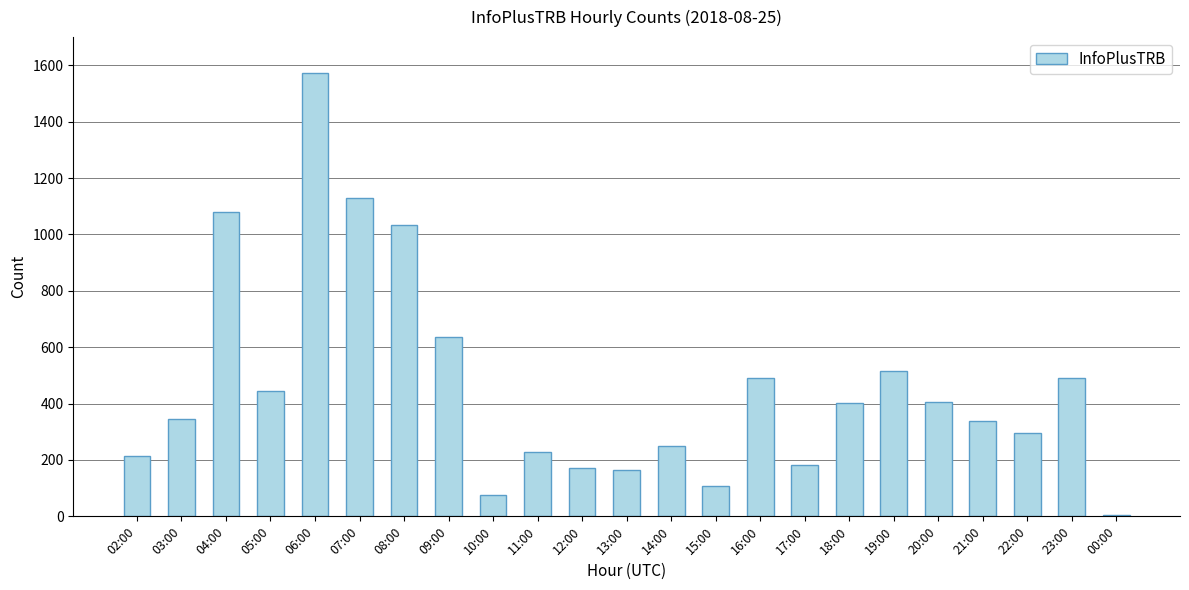

Are the bars horizontal?

No